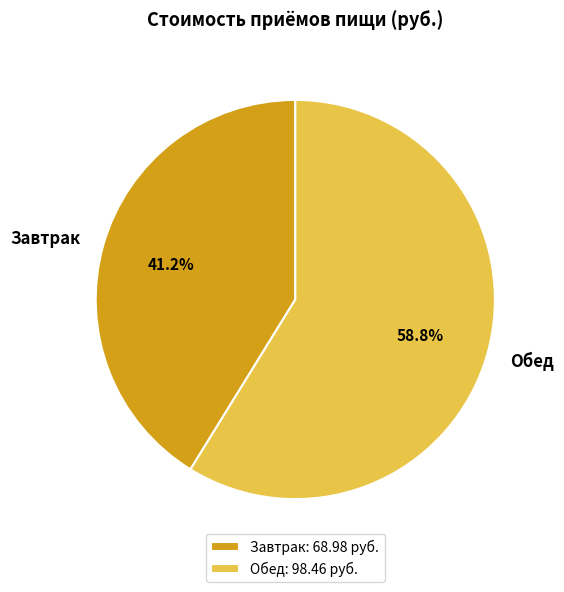

Combined, do Обед and Завтрак account for over 50%?

Yes